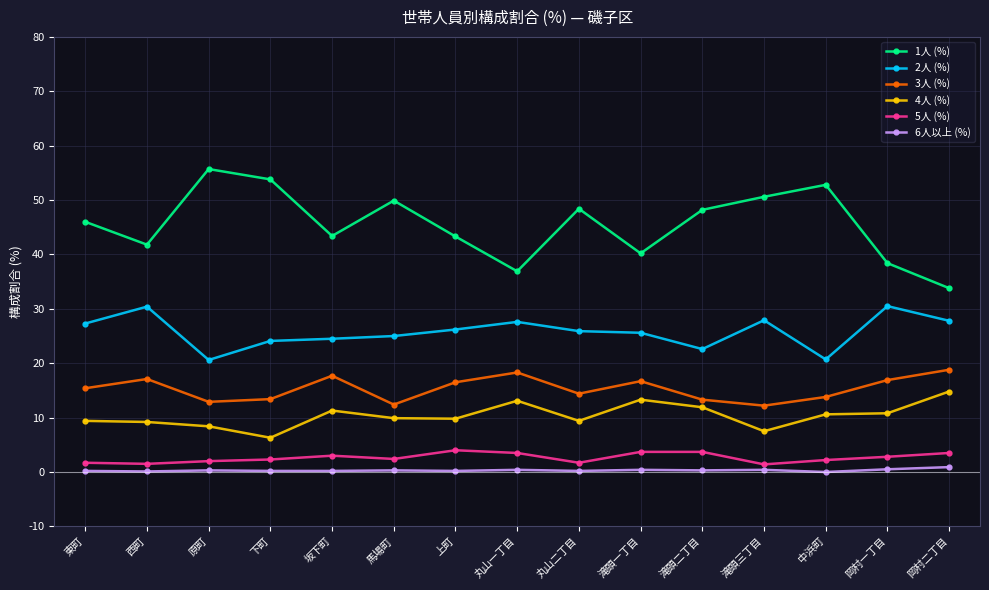

In 2人 (%), how many points are lower than both neighbors (excluding endpoints)?

3